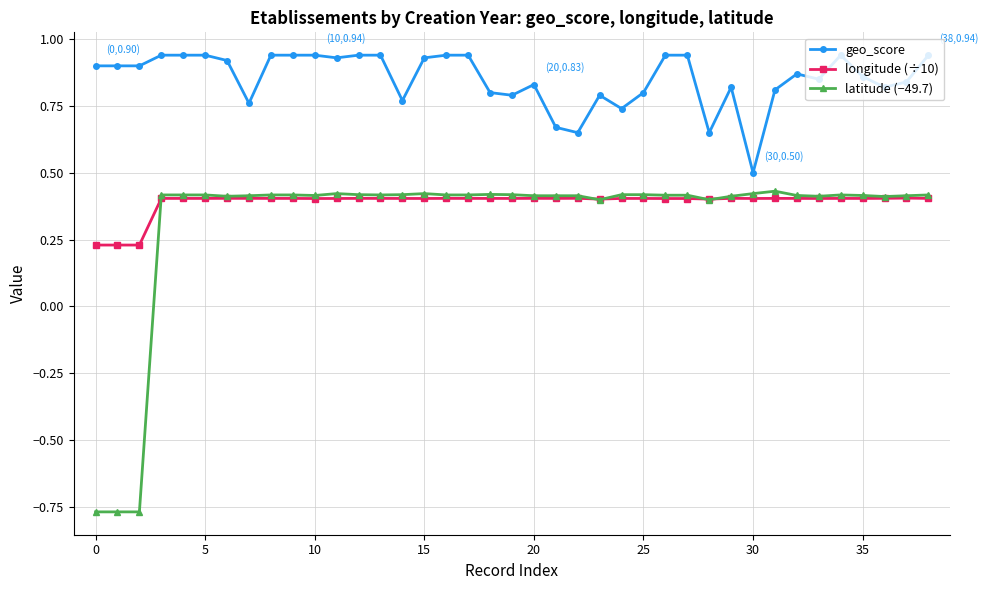

What is the minimum value for geo_score?

0.5